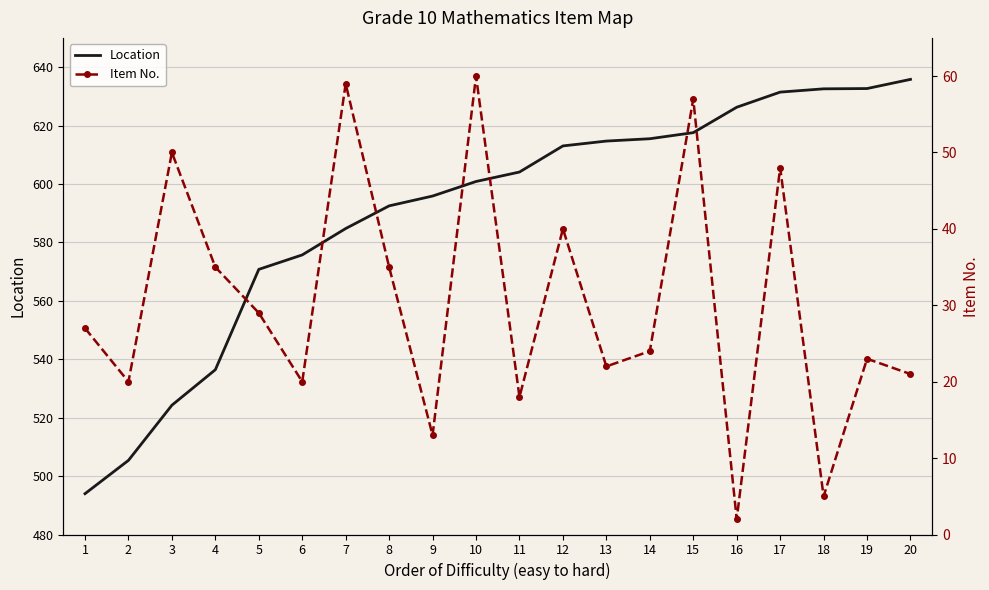

Which series has the largest total across all categories?

Location